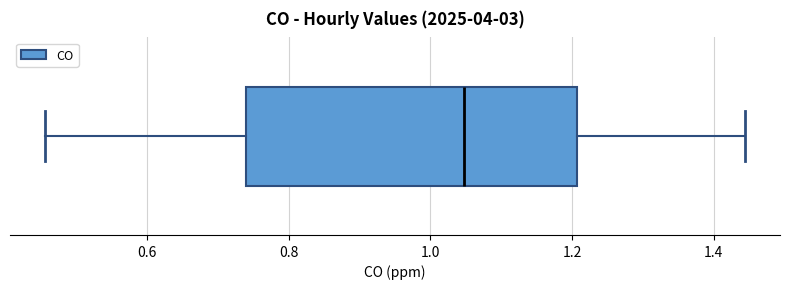

Where does the median line of the box sit on the x-axis? The values are not printed on the chart, so give them approximately, as read against the axis.

1.04